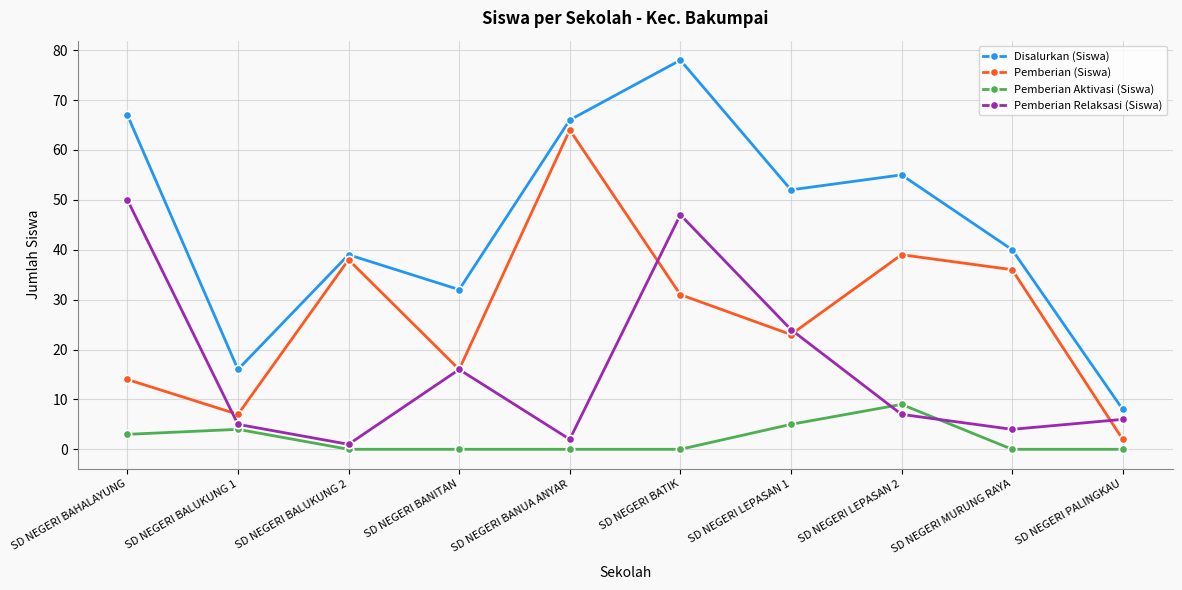

What is the difference between the maximum and minimum values in the Pemberian Relaksasi (Siswa) series?

49